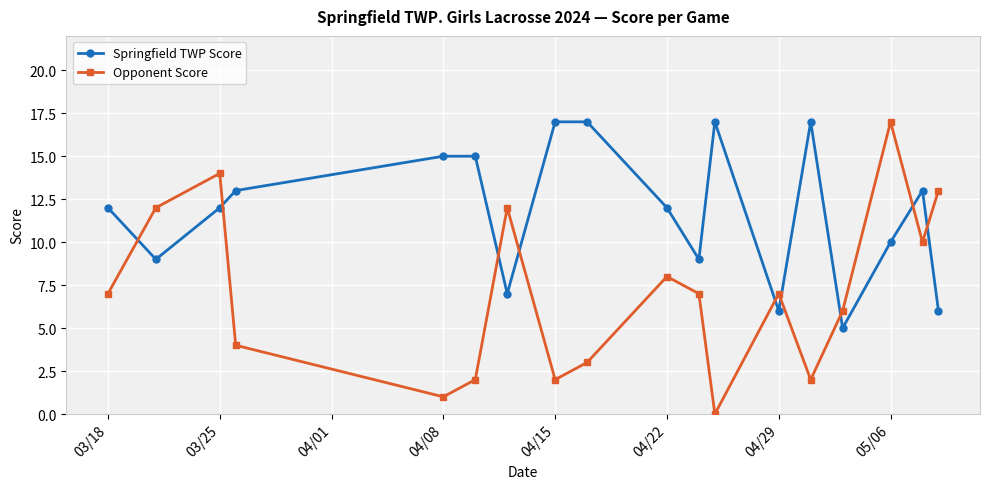

After their last crossing, which series has the higher values: Opponent Score or Springfield TWP Score?

Opponent Score